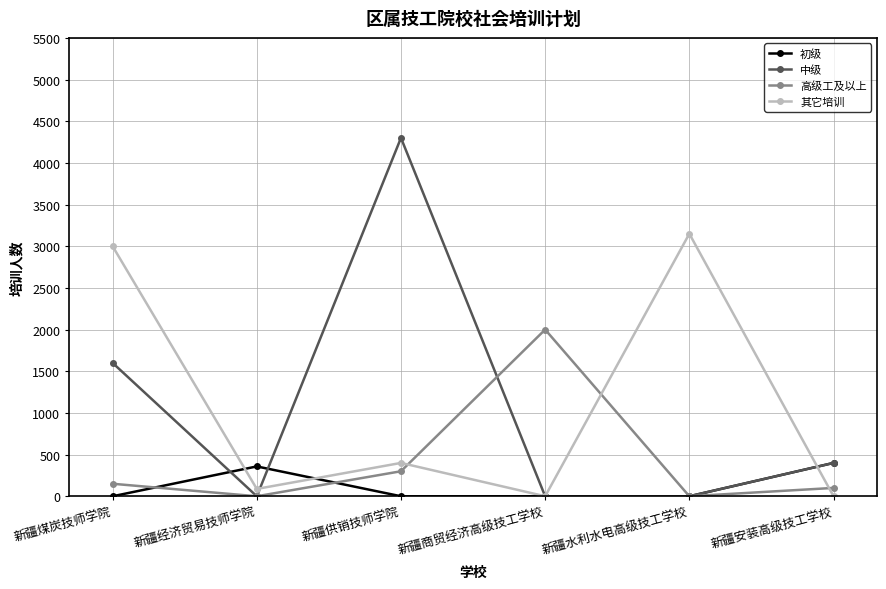

How many distinct data groups are displayed?

4